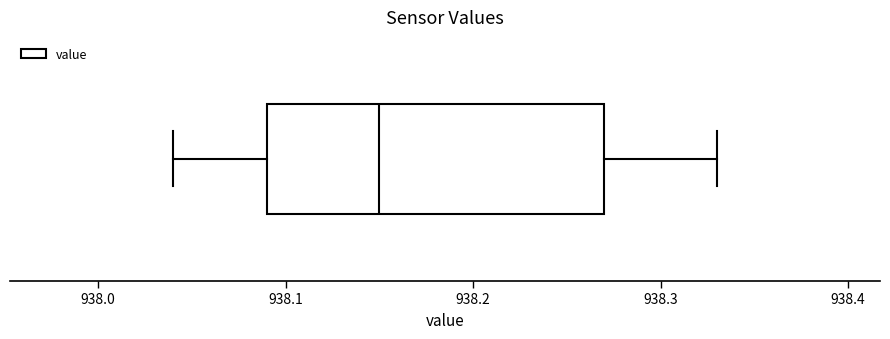

Read this box plot against the x-axis: the position of the median line, the range covered by the box, and the ends of both whiskers. The values are not printed on the chart, so give them approximately, as read against the axis.

median 938.15, box 938.09 to 938.27, whiskers 938.04 to 938.33